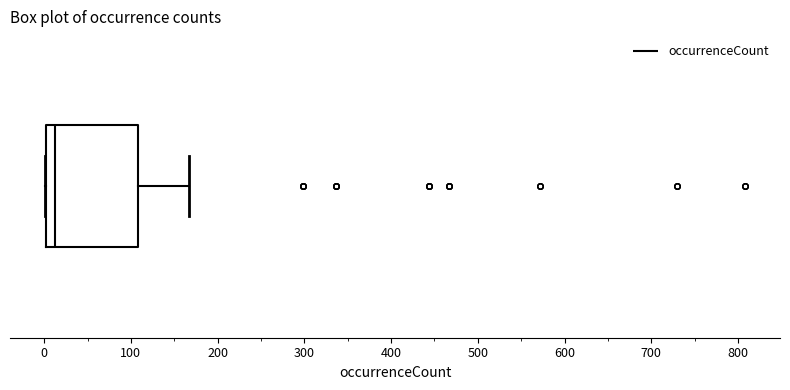

Read this box plot against the x-axis: the position of the median line, the range covered by the box, and the ends of both whiskers. The values are not printed on the chart, so give them approximately, as read against the axis.

median 10, box 0 to 110, whiskers 0 to 170